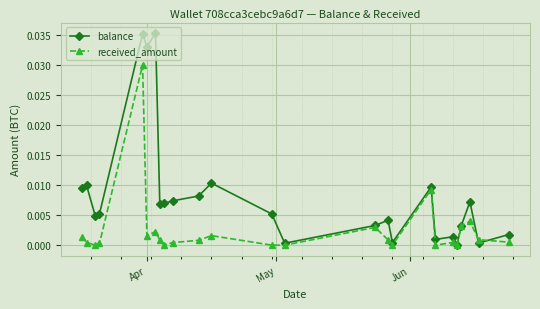

Count the number of categories in the chart.

25